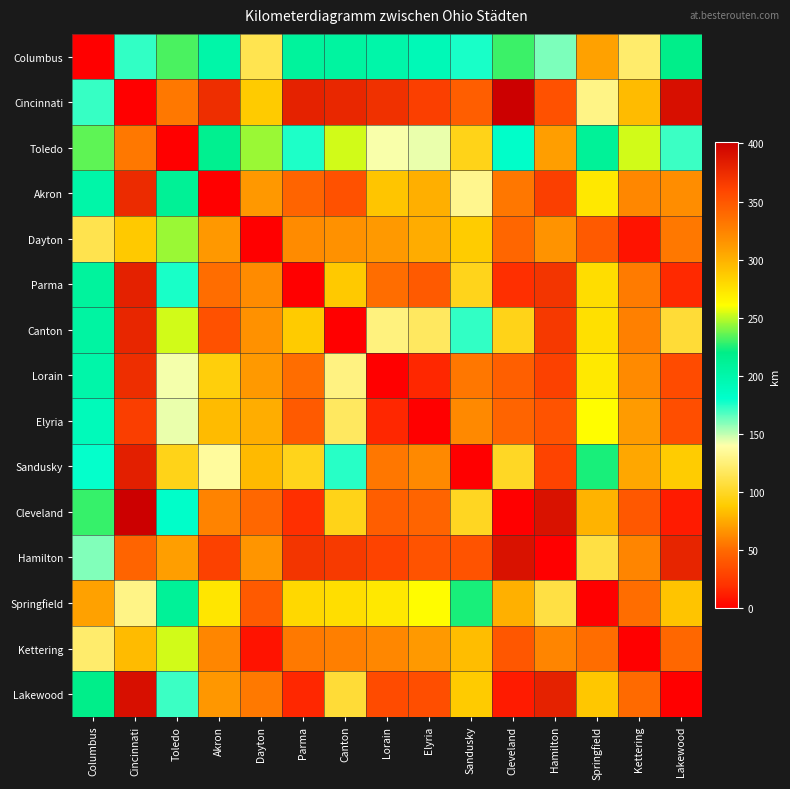

Reading left to right, list all the values displayed in this chart.

Columbus: Columbus=0	Cincinnati=173	Toledo=232	Akron=202	Dayton=113	Parma=209	Canton=206	Lorain=201	Elyria=192	Sandusky=177	Cleveland=230	Hamilton=161	Springfield=72	Kettering=122	Lakewood=219
Cincinnati: Columbus=172	Cincinnati=0	Toledo=331	Akron=373	Dayton=88	Parma=380	Canton=377	Lorain=372	Elyria=363	Sandusky=346	Cleveland=401	Hamilton=37	Springfield=130	Kettering=82	Lakewood=391
Toledo: Columbus=235	Cincinnati=331	Toledo=0	Akron=216	Dayton=245	Parma=176	Canton=253	Lorain=141	Elyria=144	Sandusky=96	Cleveland=182	Hamilton=310	Springfield=211	Kettering=253	Lakewood=171
Akron: Columbus=202	Cincinnati=375	Toledo=212	Akron=0	Dayton=313	Parma=47	Canton=37	Lorain=86	Elyria=77	Sandusky=132	Cleveland=55	Hamilton=363	Springfield=272	Kettering=322	Lakewood=64
Dayton: Columbus=112	Cincinnati=87	Toledo=245	Akron=313	Dayton=0	Parma=320	Canton=317	Lorain=312	Elyria=303	Sandusky=286	Cleveland=341	Hamilton=66	Springfield=42	Kettering=8	Lakewood=331
Parma: Columbus=208	Cincinnati=381	Toledo=177	Akron=51	Dayton=320	Parma=0	Canton=87	Lorain=51	Elyria=42	Sandusky=97	Cleveland=19	Hamilton=369	Springfield=278	Kettering=329	Lakewood=17
Canton: Columbus=205	Cincinnati=378	Toledo=253	Akron=37	Dayton=317	Parma=88	Canton=0	Lorain=127	Elyria=118	Sandusky=173	Cleveland=96	Hamilton=367	Springfield=276	Kettering=326	Lakewood=105
Lorain: Columbus=201	Cincinnati=373	Toledo=142	Akron=92	Dayton=312	Parma=51	Canton=128	Lorain=0	Elyria=16	Sandusky=55	Cleveland=45	Hamilton=362	Springfield=271	Kettering=321	Lakewood=34
Elyria: Columbus=191	Cincinnati=364	Toledo=144	Akron=82	Dayton=302	Parma=42	Canton=118	Lorain=16	Elyria=0	Sandusky=62	Cleveland=47	Hamilton=352	Springfield=261	Kettering=311	Lakewood=36
Sandusky: Columbus=180	Cincinnati=382	Toledo=96	Akron=137	Dayton=296	Parma=97	Canton=174	Lorain=55	Elyria=62	Sandusky=0	Cleveland=100	Hamilton=361	Springfield=224	Kettering=305	Lakewood=89
Cleveland: Columbus=229	Cincinnati=401	Toledo=182	Akron=60	Dayton=340	Parma=19	Canton=96	Lorain=44	Elyria=47	Sandusky=99	Cleveland=0	Hamilton=390	Springfield=299	Kettering=349	Lakewood=11
Hamilton: Columbus=160	Cincinnati=47	Toledo=310	Akron=362	Dayton=67	Parma=369	Canton=366	Lorain=361	Elyria=352	Sandusky=352	Cleveland=390	Hamilton=0	Springfield=109	Kettering=61	Lakewood=379
Springfield: Columbus=72	Cincinnati=130	Toledo=211	Akron=273	Dayton=42	Parma=280	Canton=277	Lorain=272	Elyria=262	Sandusky=224	Cleveland=300	Hamilton=109	Springfield=0	Kettering=51	Lakewood=290
Kettering: Columbus=122	Cincinnati=82	Toledo=253	Akron=323	Dayton=8	Parma=330	Canton=327	Lorain=322	Elyria=312	Sandusky=294	Cleveland=350	Hamilton=61	Springfield=51	Kettering=0	Lakewood=340
Lakewood: Columbus=219	Cincinnati=391	Toledo=171	Akron=68	Dayton=330	Parma=16	Canton=105	Lorain=34	Elyria=36	Sandusky=88	Cleveland=11	Hamilton=380	Springfield=289	Kettering=339	Lakewood=0